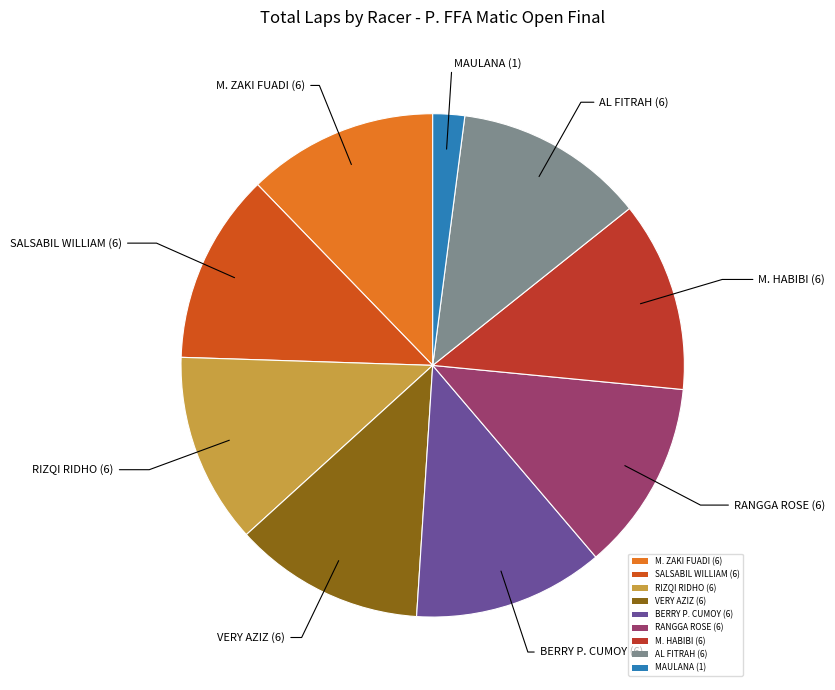

Is it true that M. ZAKI FUADI (6) is 12% of the pie?

True